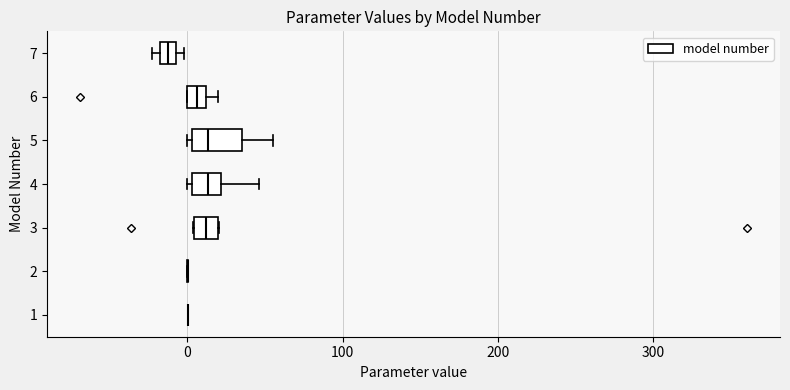

Which box is the widest, from its left edge to its right edge?

5